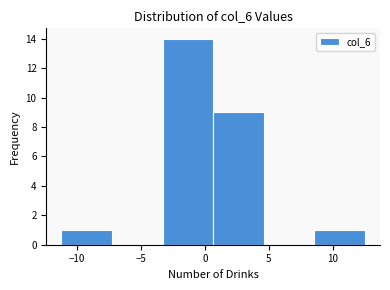

Over which range of the x-axis is the bar tallest?

-3.5 to 0.5